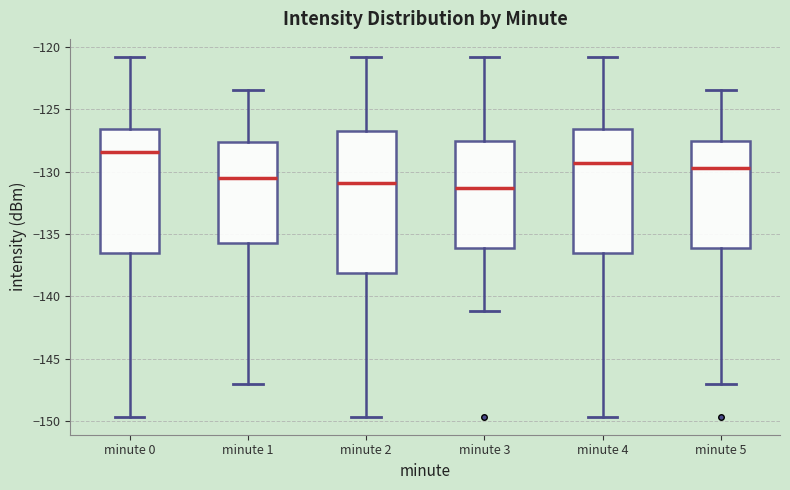

Which box is the tallest, from its lower edge to its upper edge?

minute 2